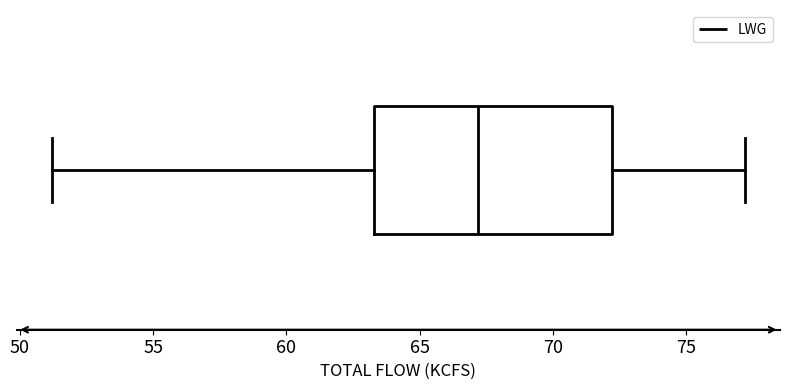

Where does the median line of the box sit on the x-axis? The values are not printed on the chart, so give them approximately, as read against the axis.

67.0